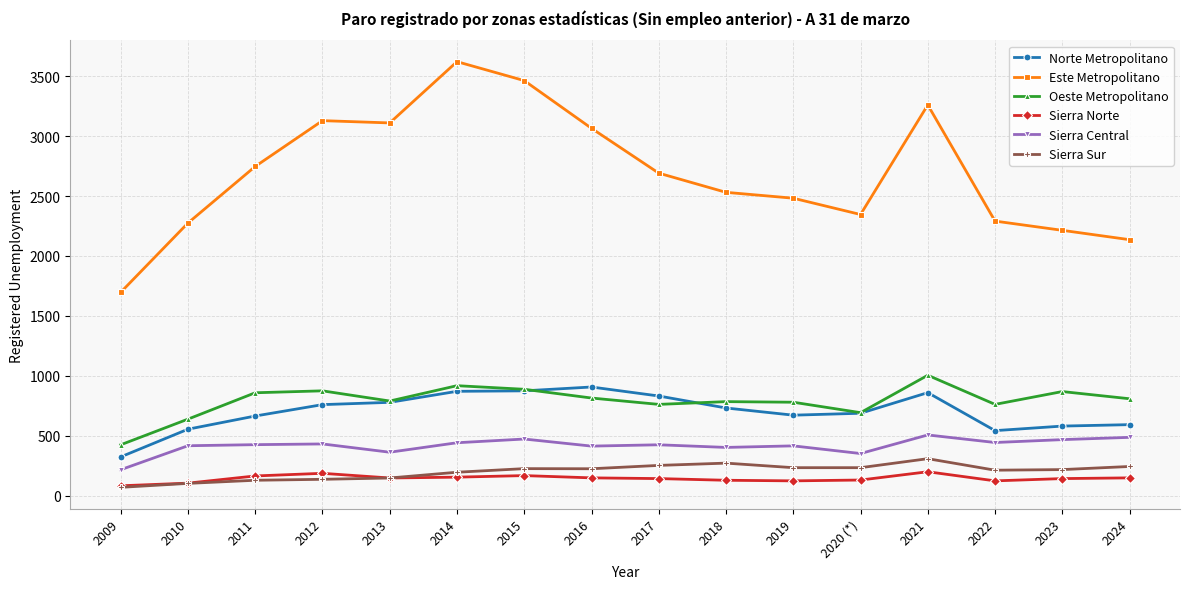

Is the value of Sierra Sur at 2021 greater than the value of Oeste Metropolitano at 2021?

No